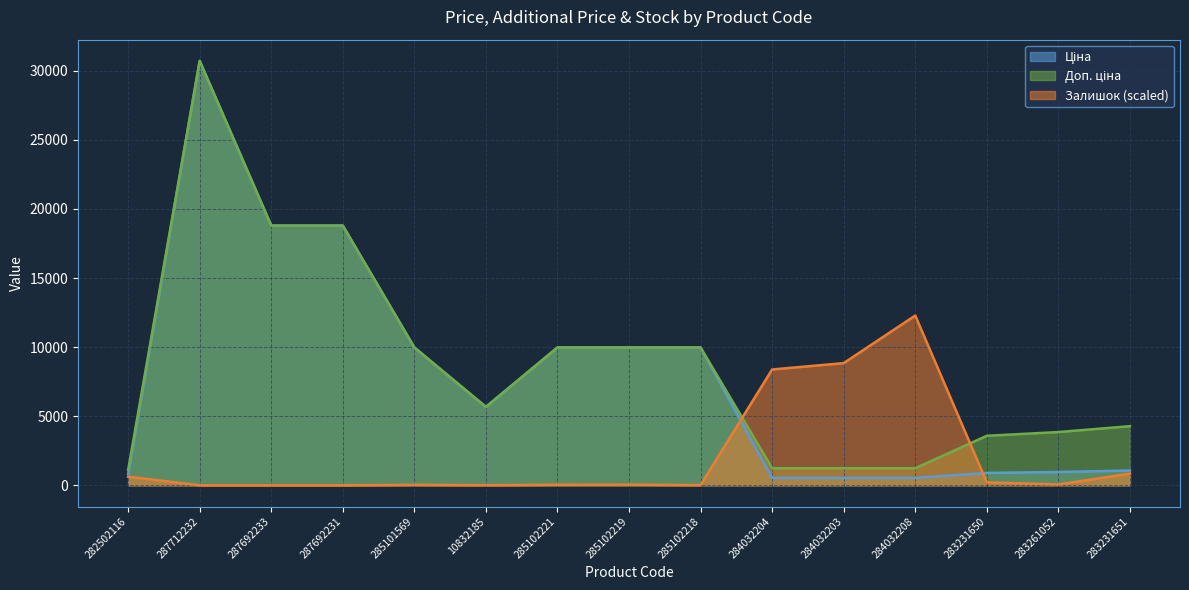

Which series has the widest spread of values?

Ціна